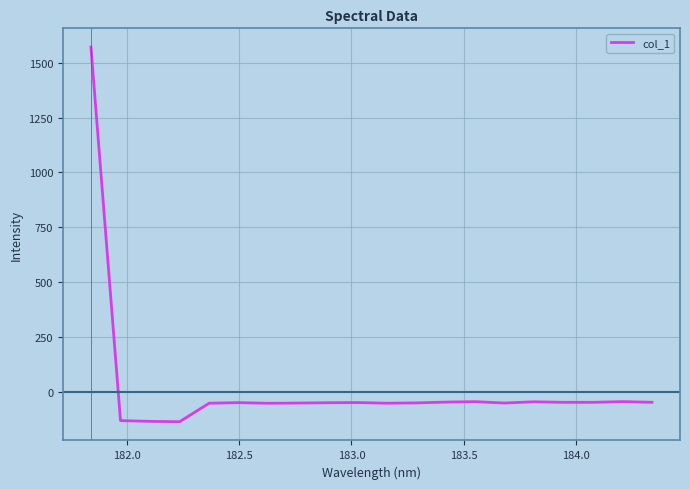

What is the minimum value shown in the chart?

-137.2